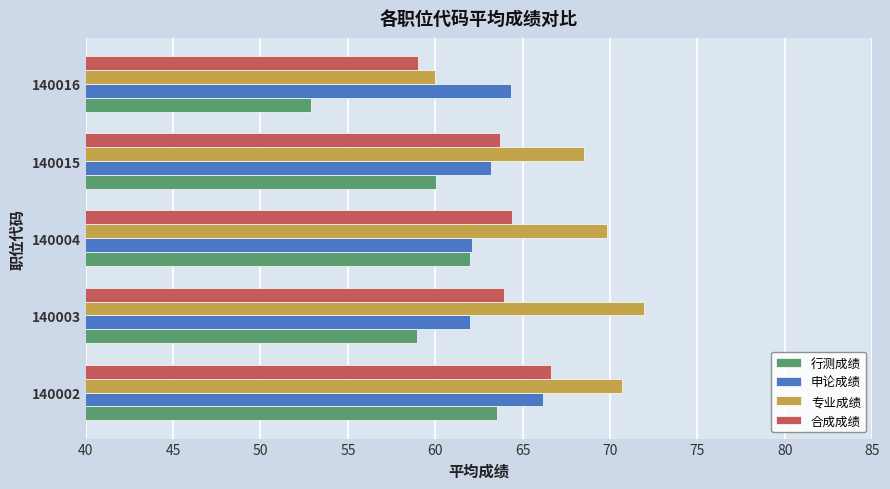

Is it true that 申论成绩 equals 63.2 at 140015?

True